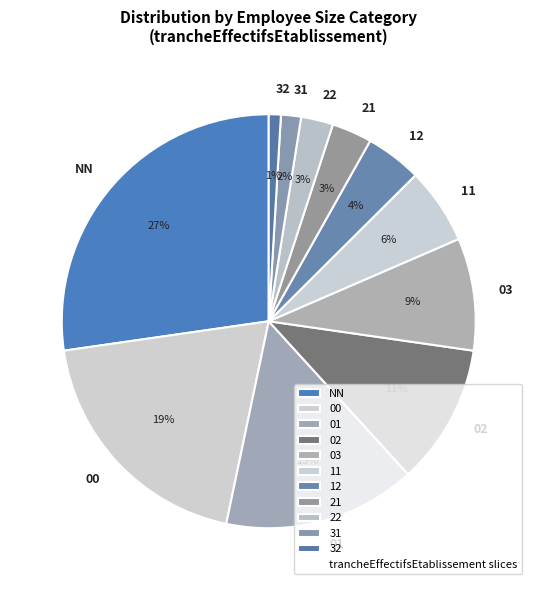

To the nearest percent, what is the combined percentage of 21 and 11?

9%